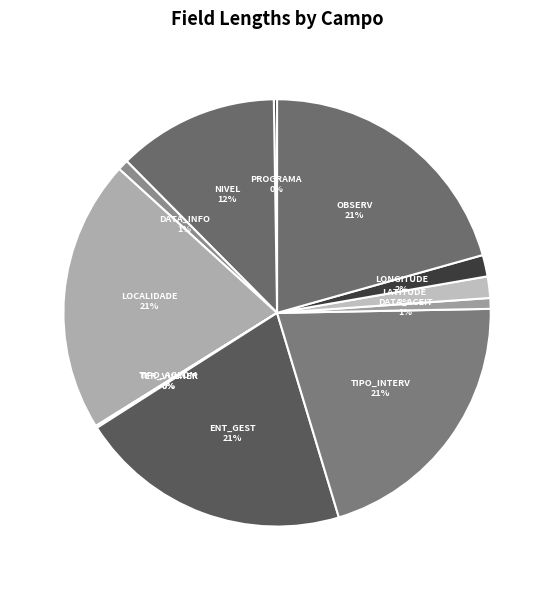

To the nearest percent, what percentage of the pie is LOCALIDADE?

21%